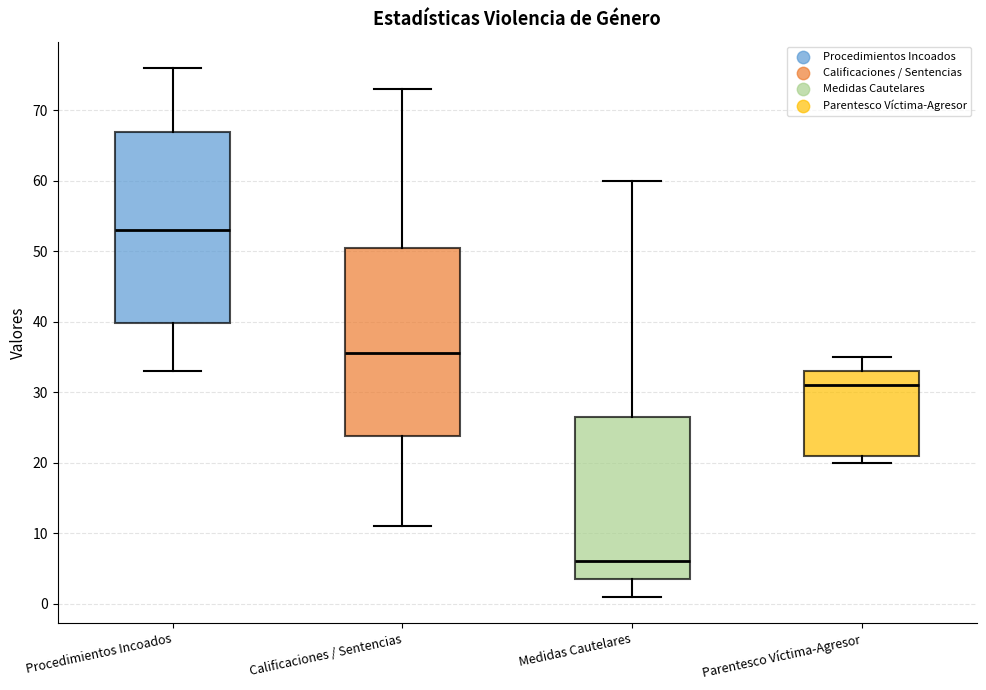

Which box has the highest median line?

Procedimientos Incoados